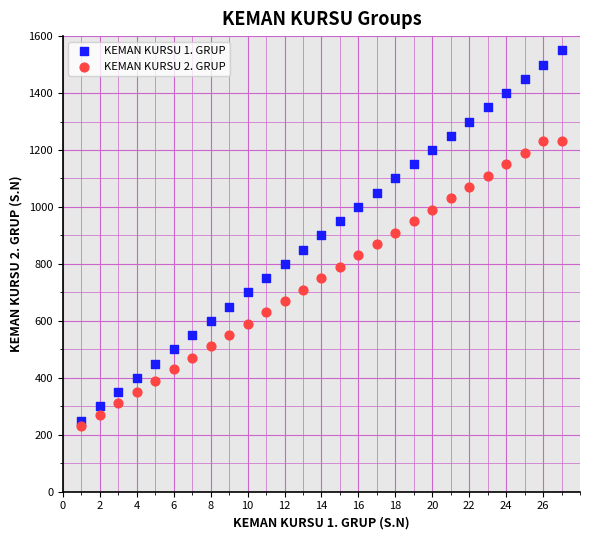

Which series reaches the maximum Y coordinate?

KEMAN KURSU 1. GRUP